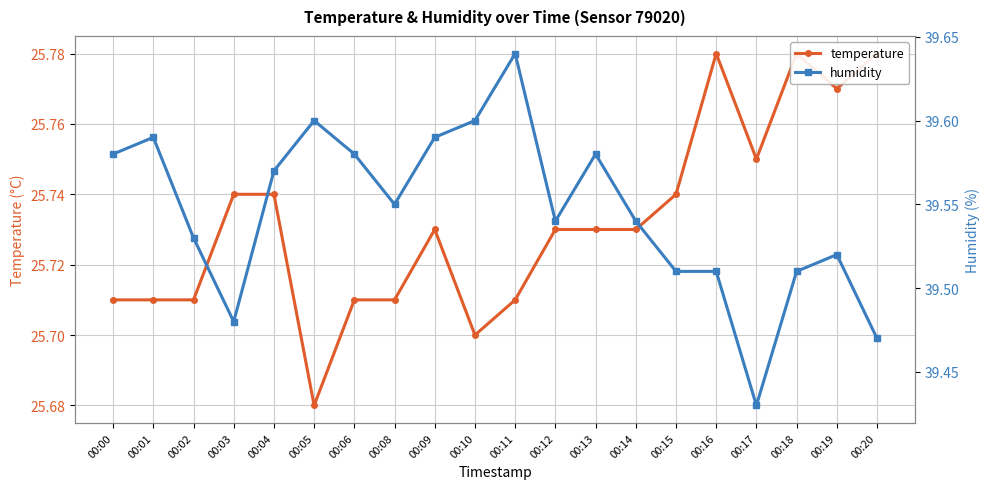

Which series has the largest total across all categories?

humidity